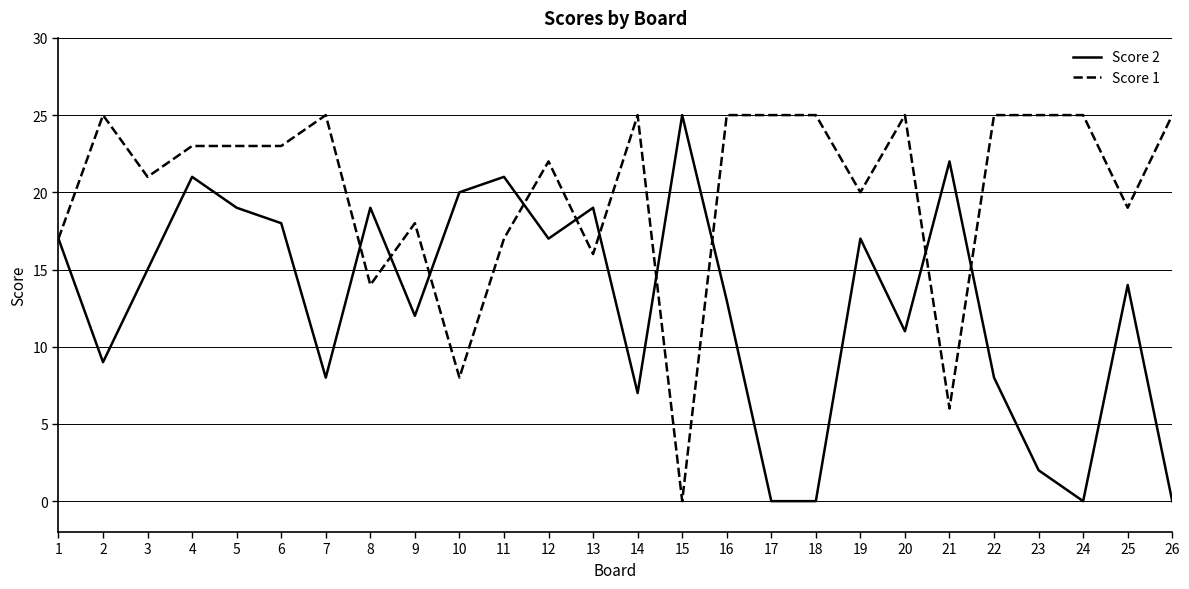

The Score 1 series shows 25 at 14. True or false?

True